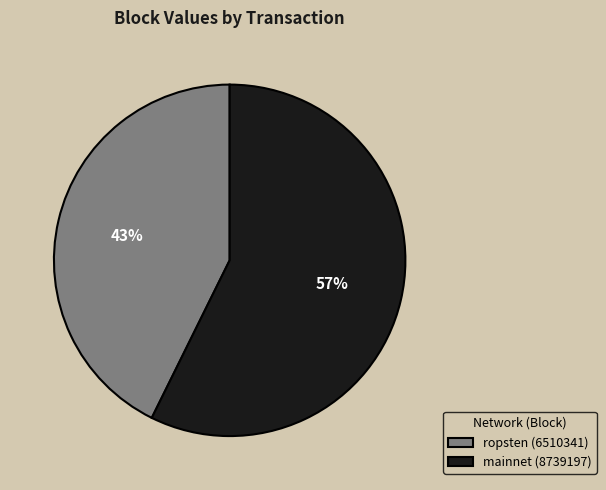

Which slice represents more than half of the pie?

mainnet (8739197)